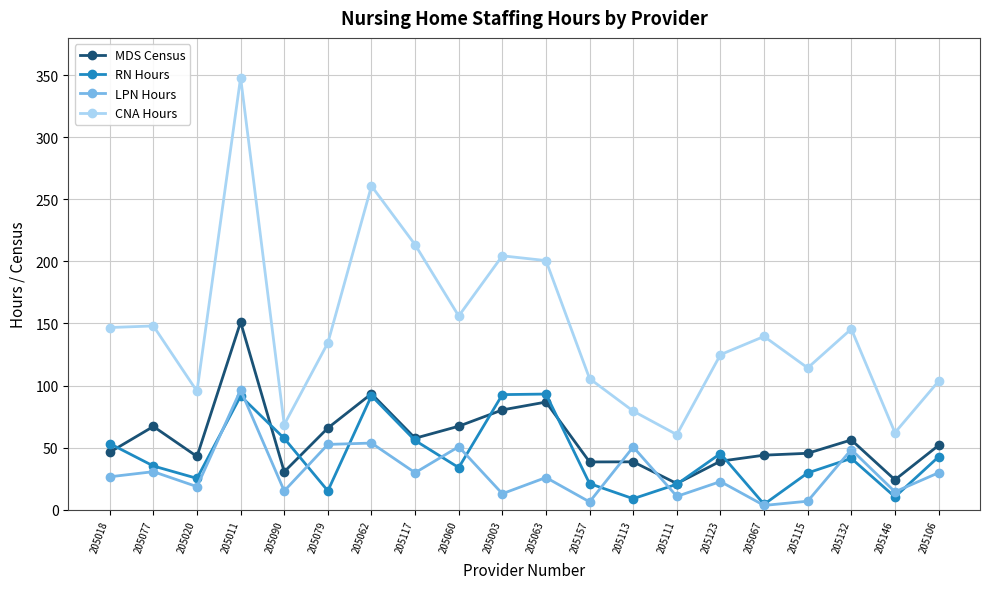

Rank the series at 205115 from highest to lowest value.

CNA Hours, MDS Census, RN Hours, LPN Hours